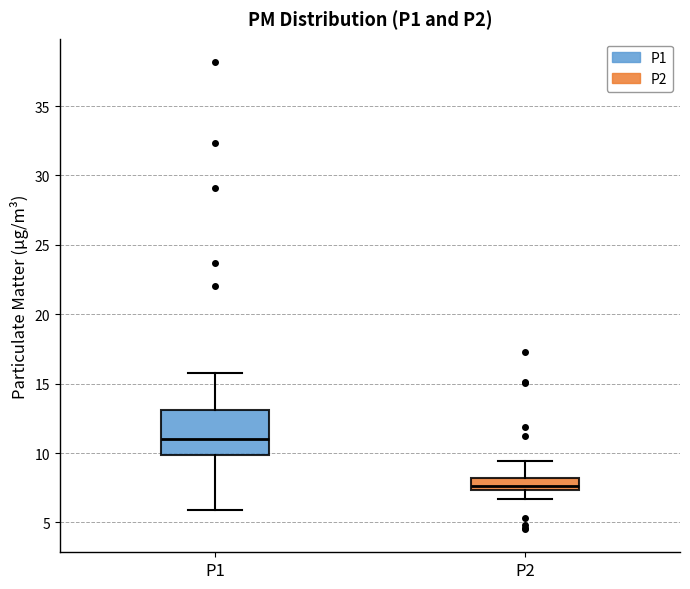

Comparing the boxes themselves (not the whiskers), which one is the tallest?

P1